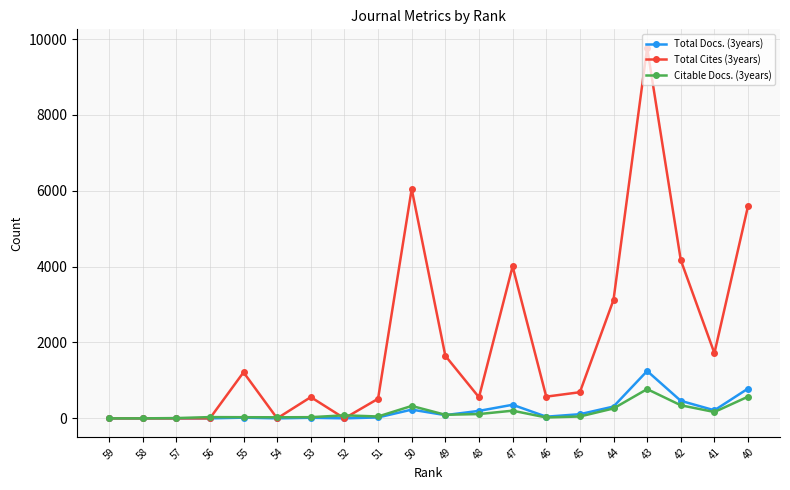

The value of Citable Docs. (3years) at 43 is 387. True or false?

False